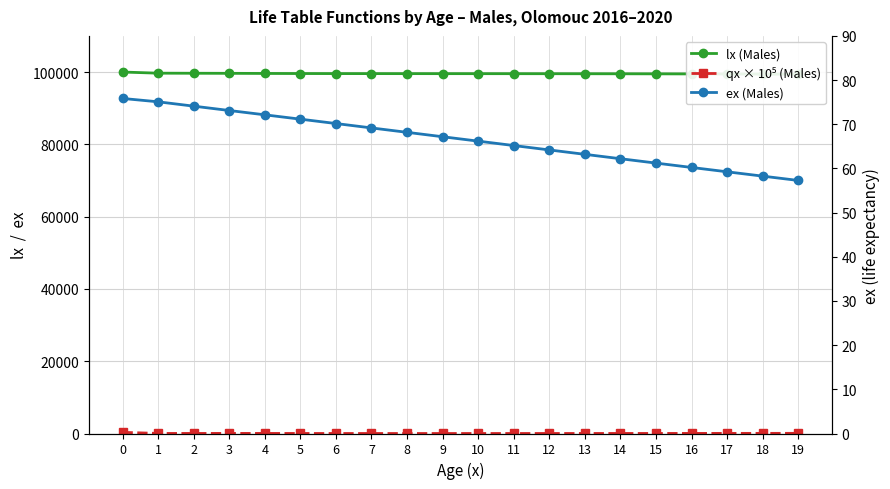

True or false: qx × 10⁵ (Males) has a value of 1.3 at 9.

False